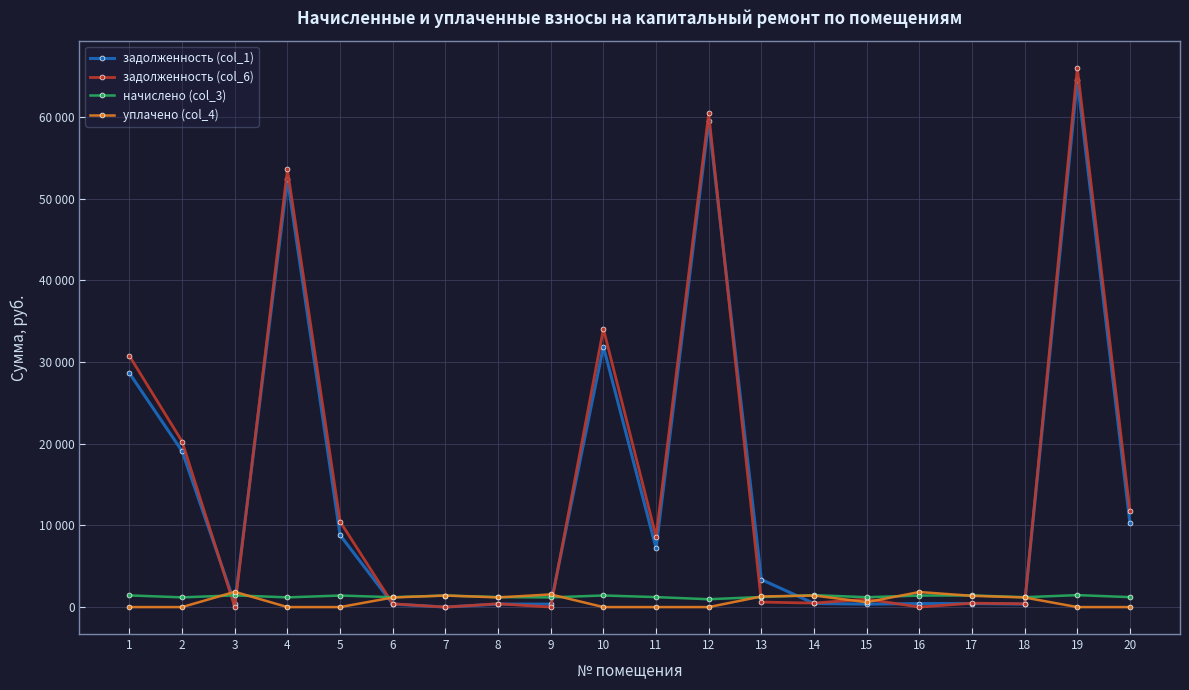

Where is the first local maximum for уплачено (col_4)?

3